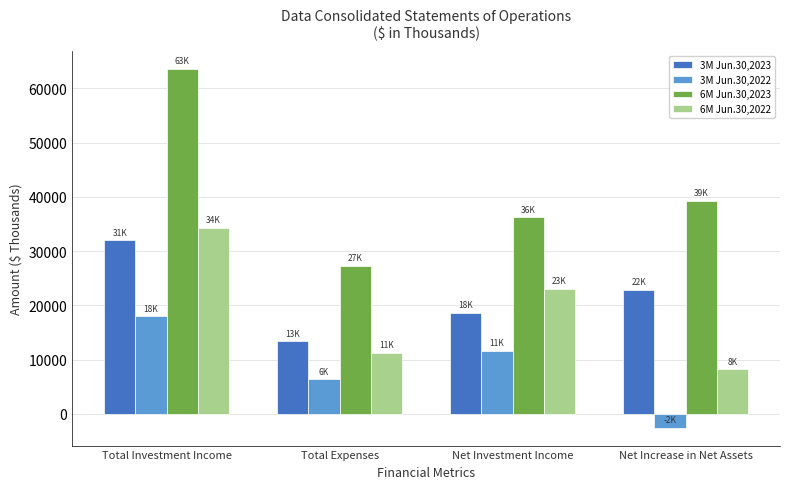

How many groups of bars are there?

4